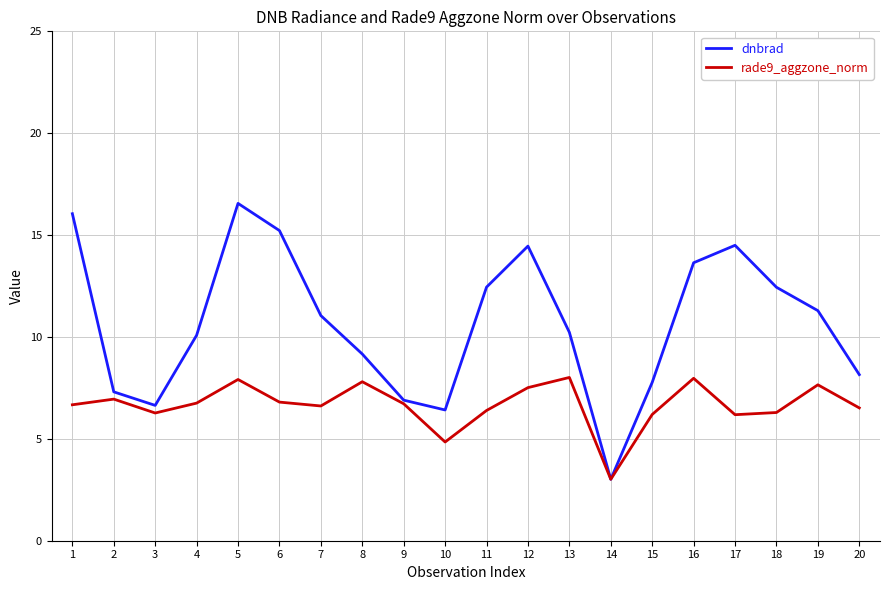

True or false: rade9_aggzone_norm has more than 0 interior local peaks.

True